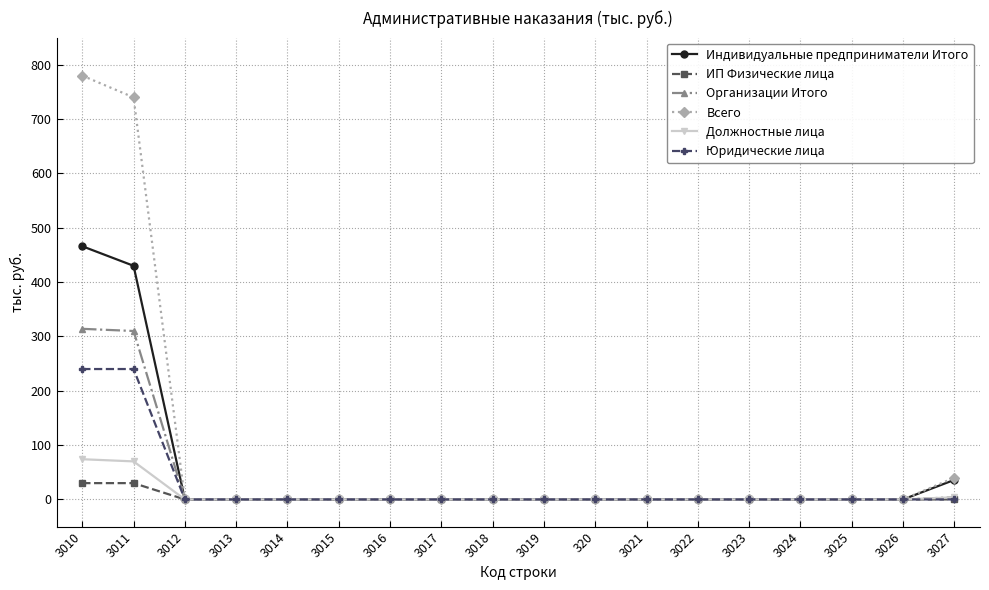

What is the total value across all series at 3010?

1904